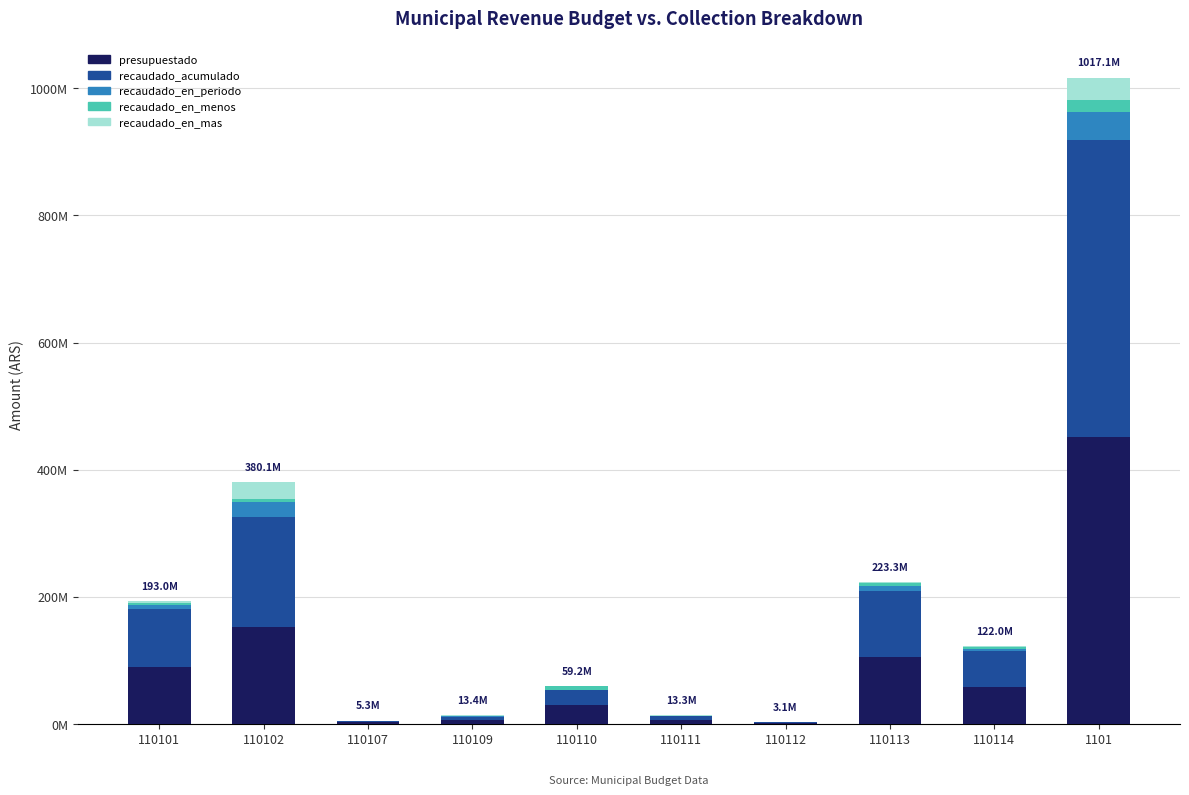

What is the difference between the maximum and minimum values in the recaudado_en_menos series?

19.5